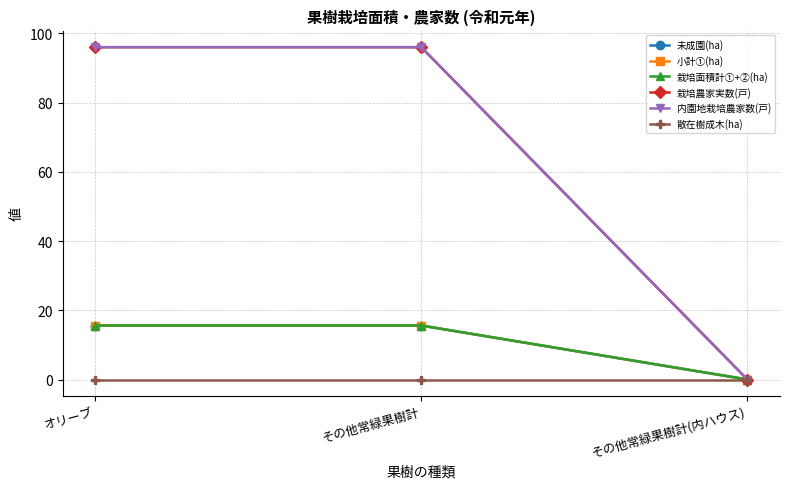

At which label is 小計①(ha) closest to 7?

その他常緑果樹計(内ハウス)